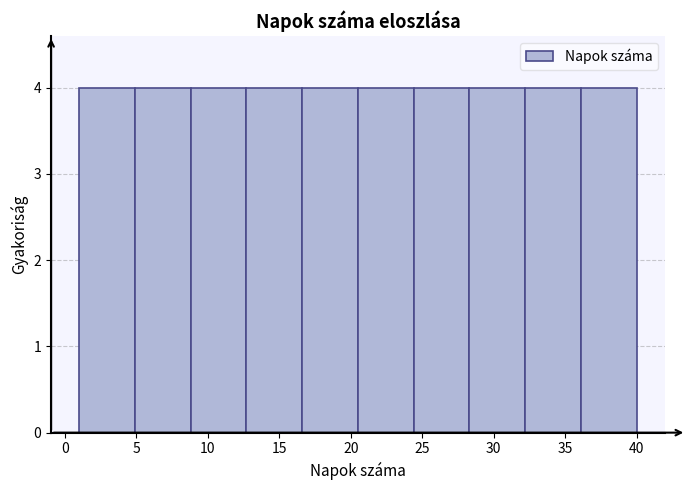

Reading left to right, transcribe this chart: for each bar, give the range it covers on the x-axis and its height. Neither the bar edges nor the heights are printed on the chart, so give them approximately, as read against the axes.

1.0 to 4.9: 4
4.9 to 8.8: 4
8.8 to 12.7: 4
12.7 to 16.6: 4
16.6 to 20.5: 4
20.5 to 24.4: 4
24.4 to 28.3: 4
28.3 to 32.2: 4
32.2 to 36.1: 4
36.1 to 40.0: 4